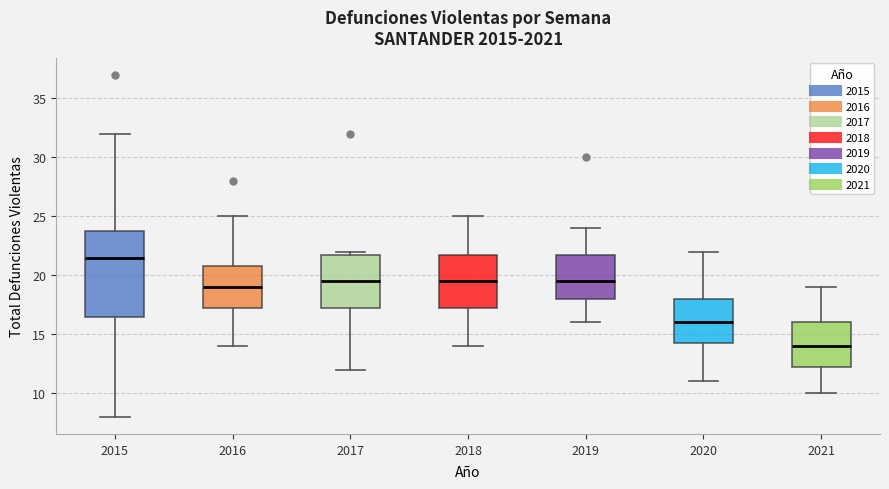

Reading left to right, read every box against the y-axis: the position of its median line, the range the box covers, and the ends of its whiskers. The values are not printed on the chart, so give them approximately, as read against the axis.

2015: median 21.5, box 16.5 to 24.0, whiskers 8.0 to 32.0
2016: median 19.0, box 17.5 to 21.0, whiskers 14.0 to 25.0
2017: median 19.5, box 17.5 to 22.0, whiskers 12.0 to 22.0 (just above the box's upper edge)
2018: median 19.5, box 17.5 to 22.0, whiskers 14.0 to 25.0
2019: median 19.5, box 18.0 to 22.0, whiskers 16.0 to 24.0
2020: median 16.0, box 14.5 to 18.0, whiskers 11.0 to 22.0
2021: median 14.0, box 12.5 to 16.0, whiskers 10.0 to 19.0